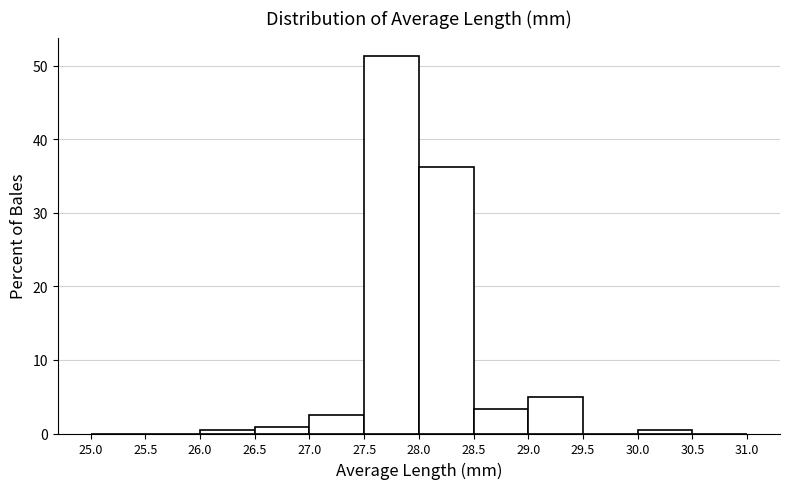

Reading left to right, transcribe this chart: for each bar, give the range it covers on the x-axis and its height. The values are not printed on the chart, so give them approximately, as read against the axis.

25.0 to 25.5: 0
25.5 to 26.0: 0
26.0 to 26.5: under 1
26.5 to 27.0: under 1
27.0 to 27.5: 3
27.5 to 28.0: 51
28.0 to 28.5: 36
28.5 to 29.0: 3
29.0 to 29.5: 5
29.5 to 30.0: 0
30.0 to 30.5: under 1
30.5 to 31.0: 0